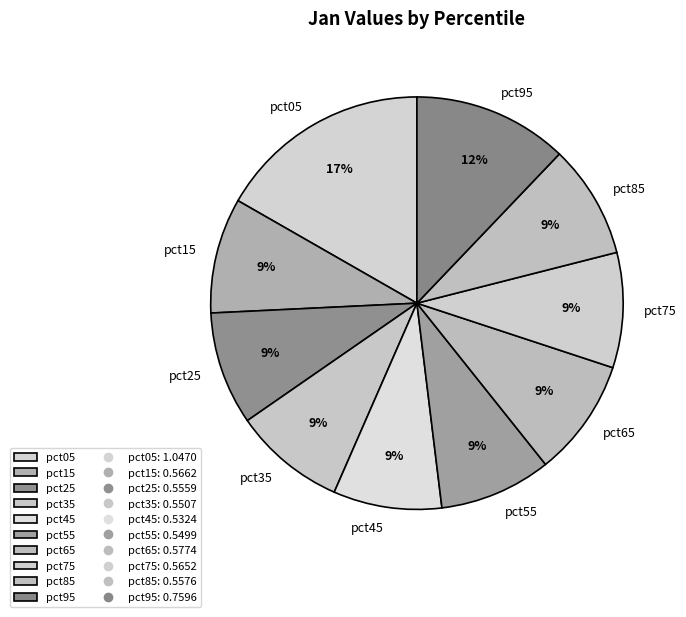

What percentage is the pct65 slice, to the nearest percent?

9%